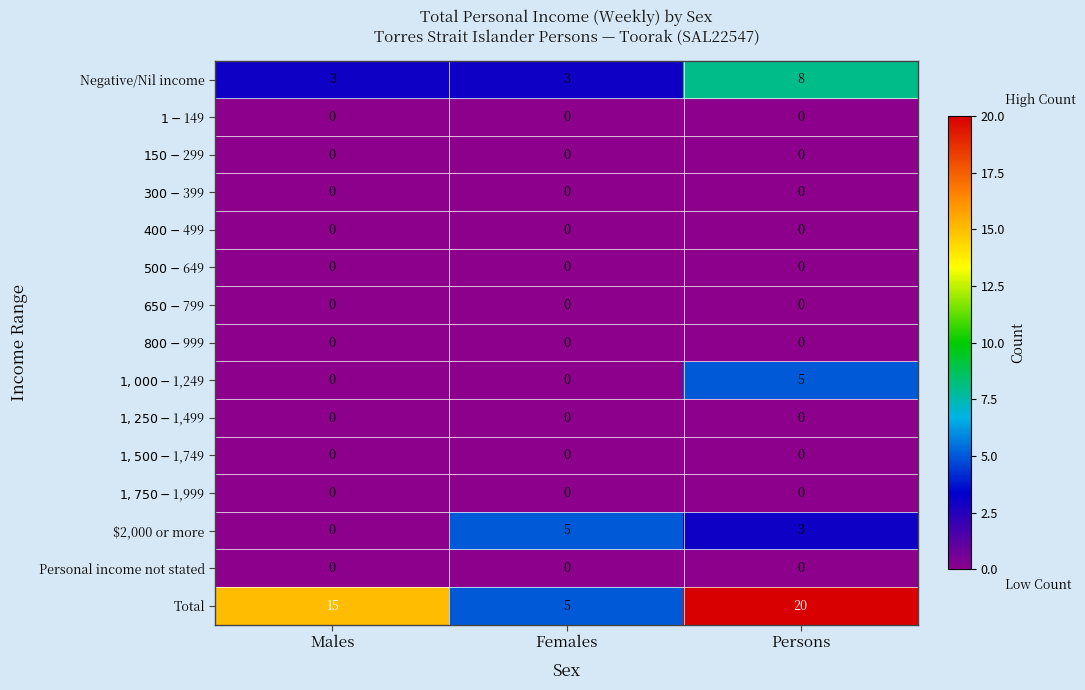

What is the total value across all series at Females?

13